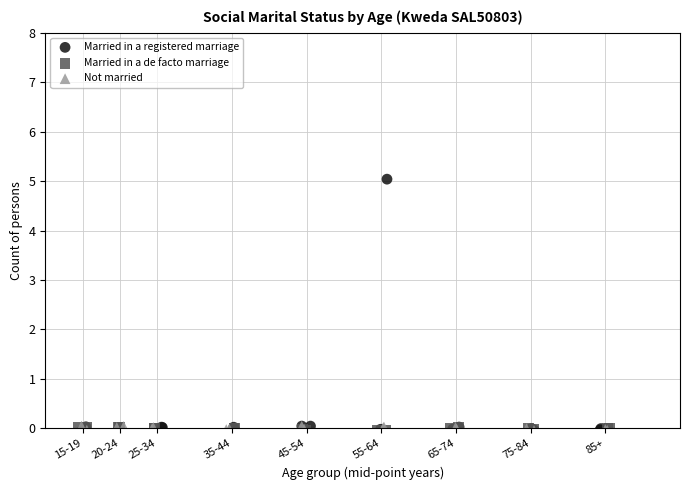

Which series reaches the maximum Y coordinate?

Married in a registered marriage